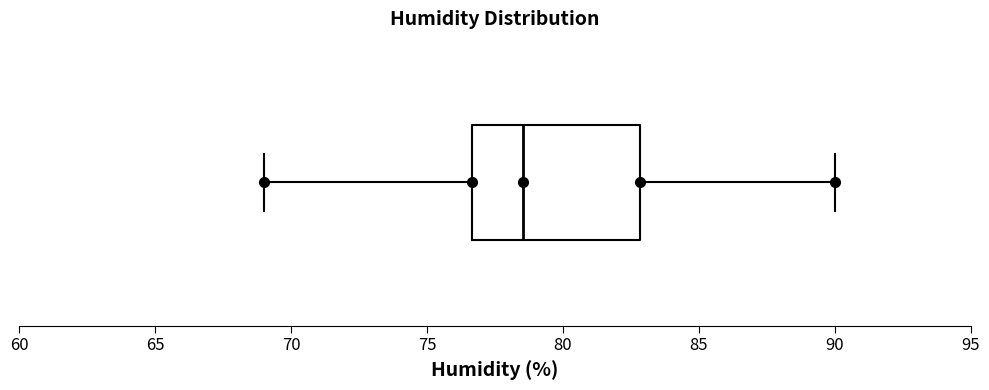

Read this box plot against the x-axis: the position of the median line, the range covered by the box, and the ends of both whiskers. The values are not printed on the chart, so give them approximately, as read against the axis.

median 78.5, box 76.5 to 83.0, whiskers 69.0 to 90.0